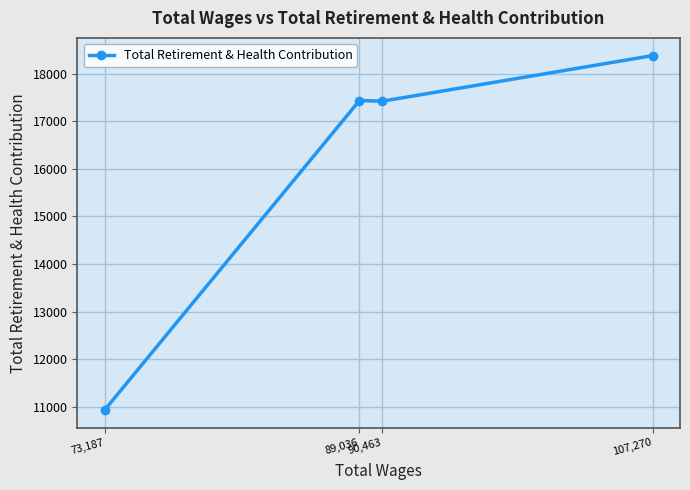

How many lines are shown in the chart?

1